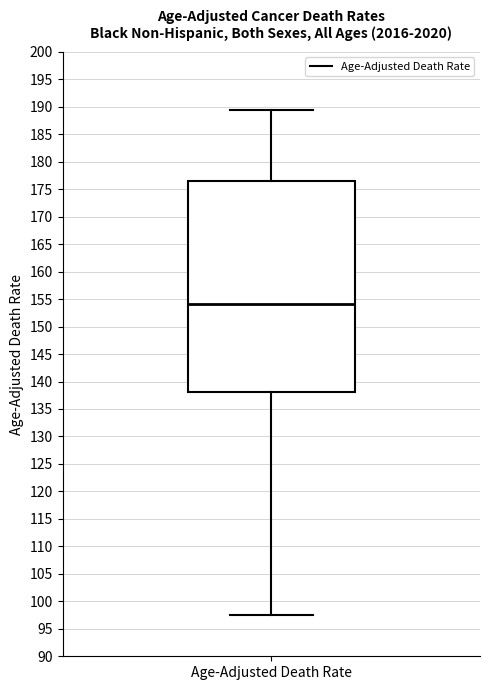

Read this box plot against the y-axis: the position of the median line, the range covered by the box, and the ends of both whiskers. The values are not printed on the chart, so give them approximately, as read against the axis.

median 154.0, box 138.0 to 176.5, whiskers 97.5 to 189.5